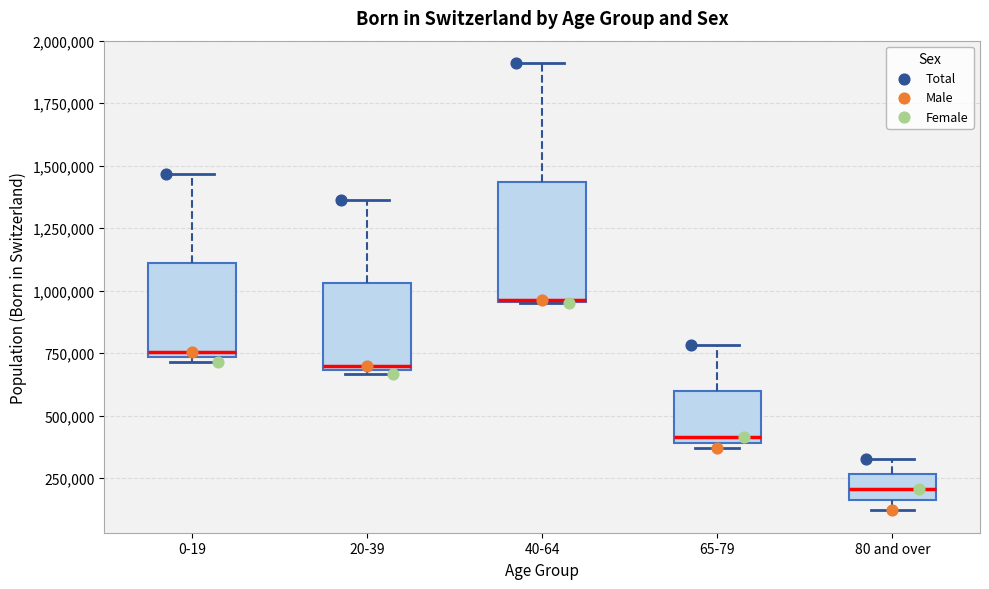

Where is the upper edge of the box for 80 and over on the y-axis? The values are not printed on the chart, so give them approximately, as read against the axis.

250000